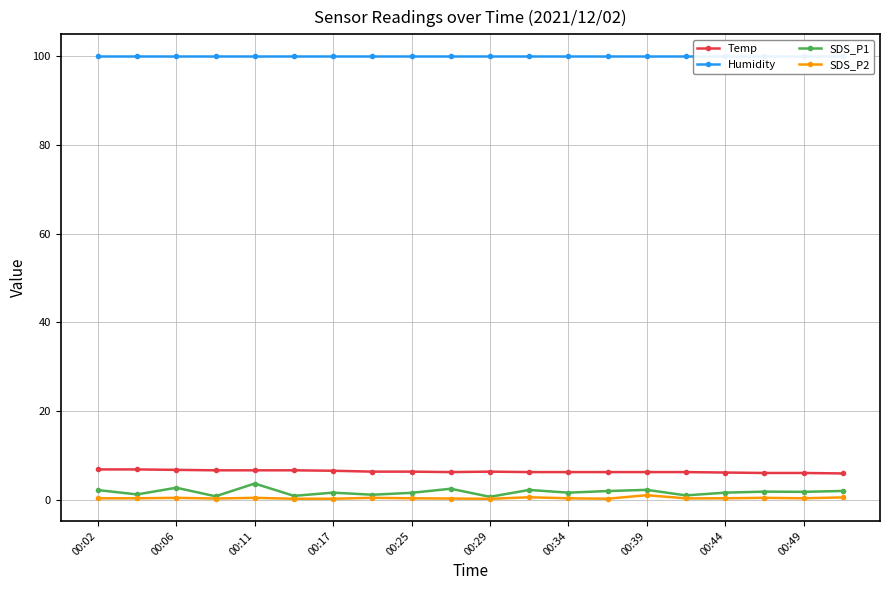

Read the Temp value at 00:34.

6.3